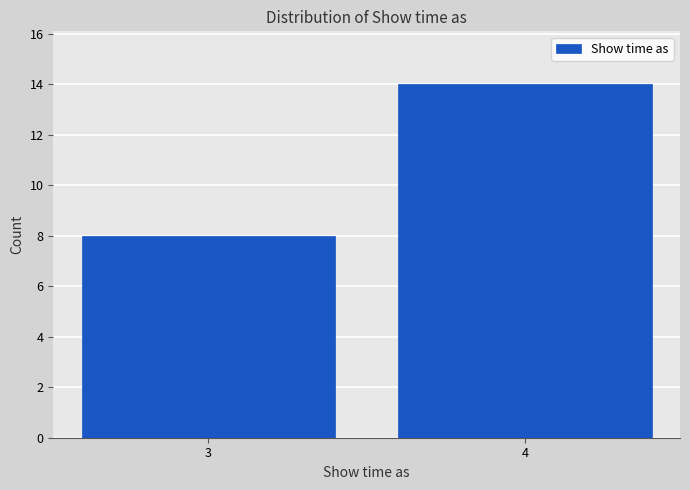

Reading left to right, transcribe all the data shown in this chart.

8	14